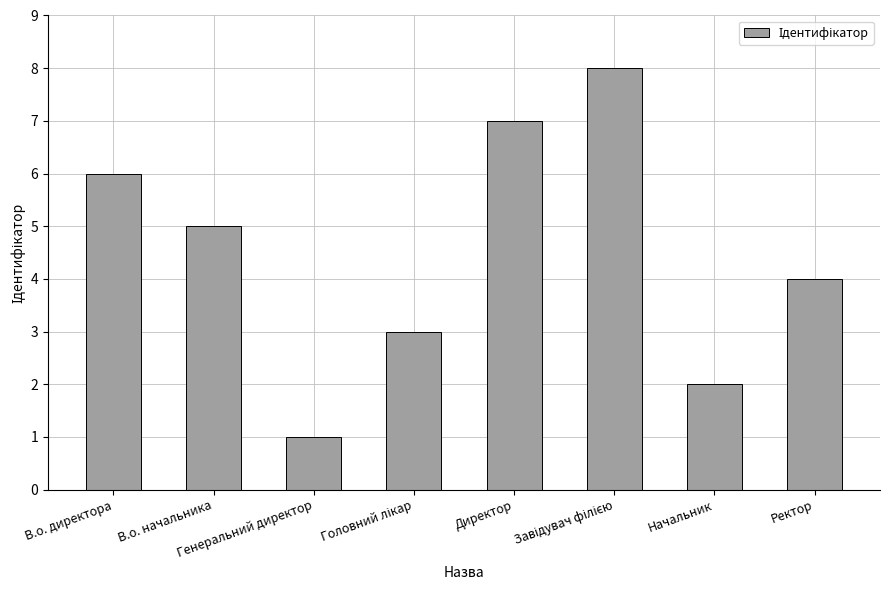

Approximately how many times larger is the value at Начальник compared to В.о. начальника?

0.4